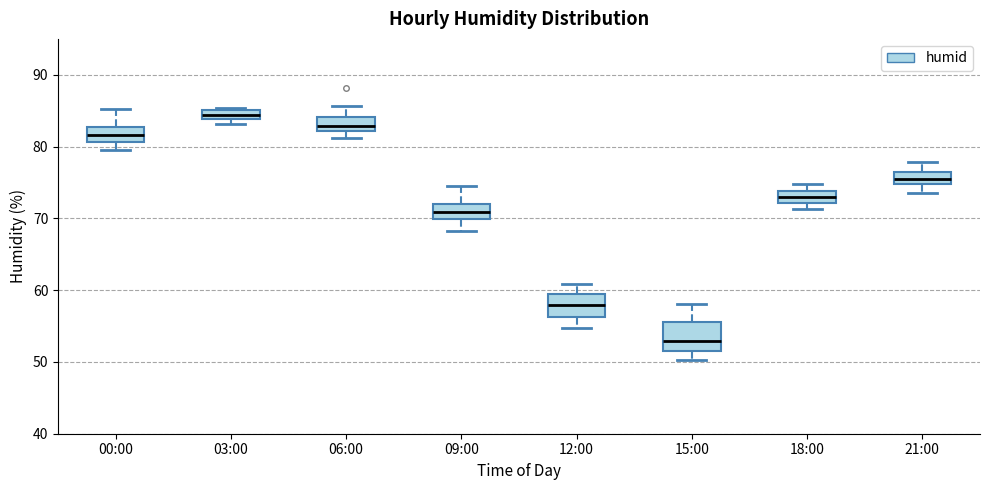

Which box has the lowest median line?

15:00